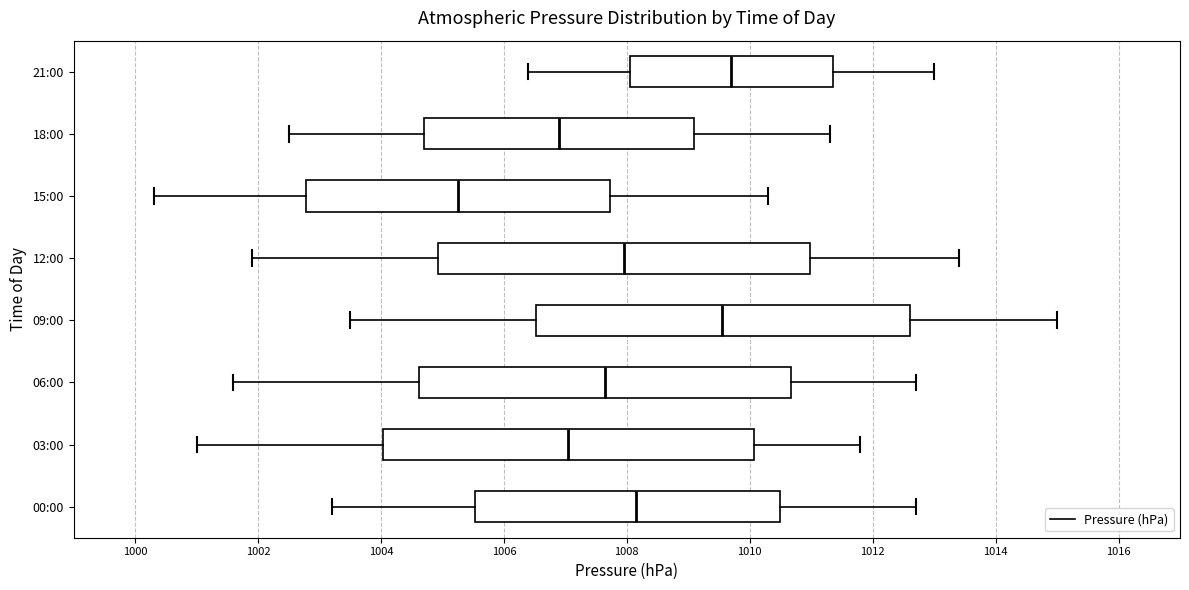

Reading bottom to top, transcribe this box plot: for each box, give where its median line is, the range the box spans, and where its two whiskers end, as read against the x-axis. The values are not printed on the chart, so give them approximately, as read against the axis.

00:00: median 1008.2, box 1005.6 to 1010.6, whiskers 1003.2 to 1012.8
03:00: median 1007.0, box 1004.0 to 1010.0, whiskers 1001.0 to 1011.8
06:00: median 1007.6, box 1004.6 to 1010.6, whiskers 1001.6 to 1012.8
09:00: median 1009.6, box 1006.6 to 1012.6, whiskers 1003.6 to 1015.0
12:00: median 1008.0, box 1005.0 to 1011.0, whiskers 1002.0 to 1013.4
15:00: median 1005.2, box 1002.8 to 1007.8, whiskers 1000.4 to 1010.4
18:00: median 1007.0, box 1004.8 to 1009.2, whiskers 1002.6 to 1011.4
21:00: median 1009.8, box 1008.0 to 1011.4, whiskers 1006.4 to 1013.0